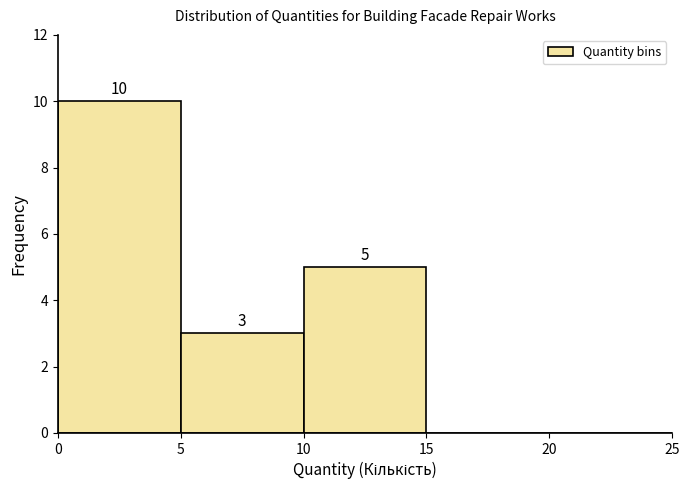

Over which range of the x-axis is the bar tallest?

0 to 5